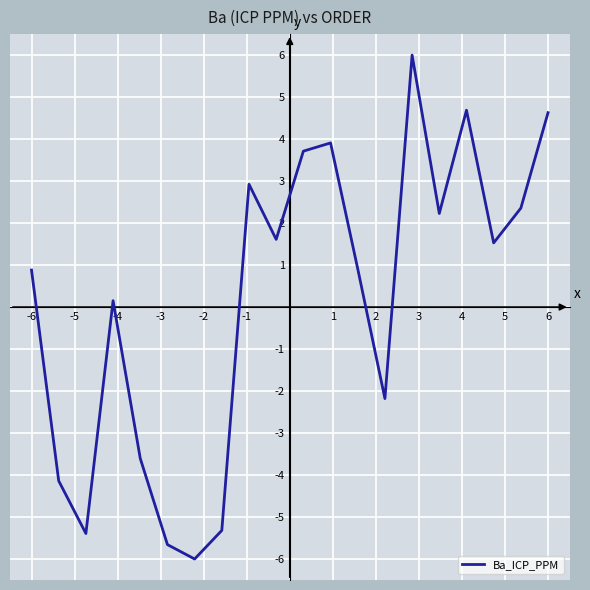

What is the maximum value shown in the chart?

6.0